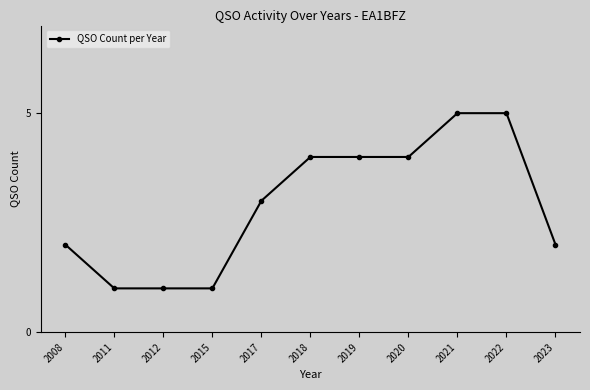

What is the difference between the second highest and second lowest values?

4